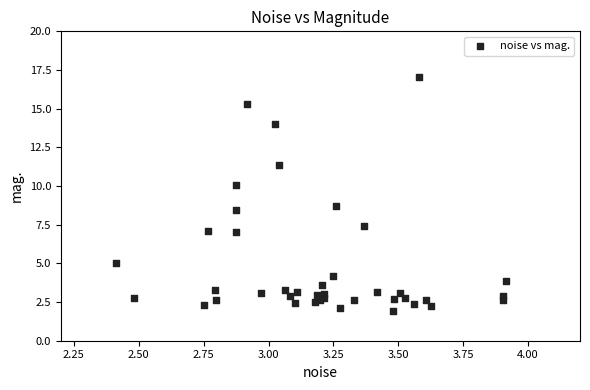

What Y value in the scatter plot is closest to 9?

8.7